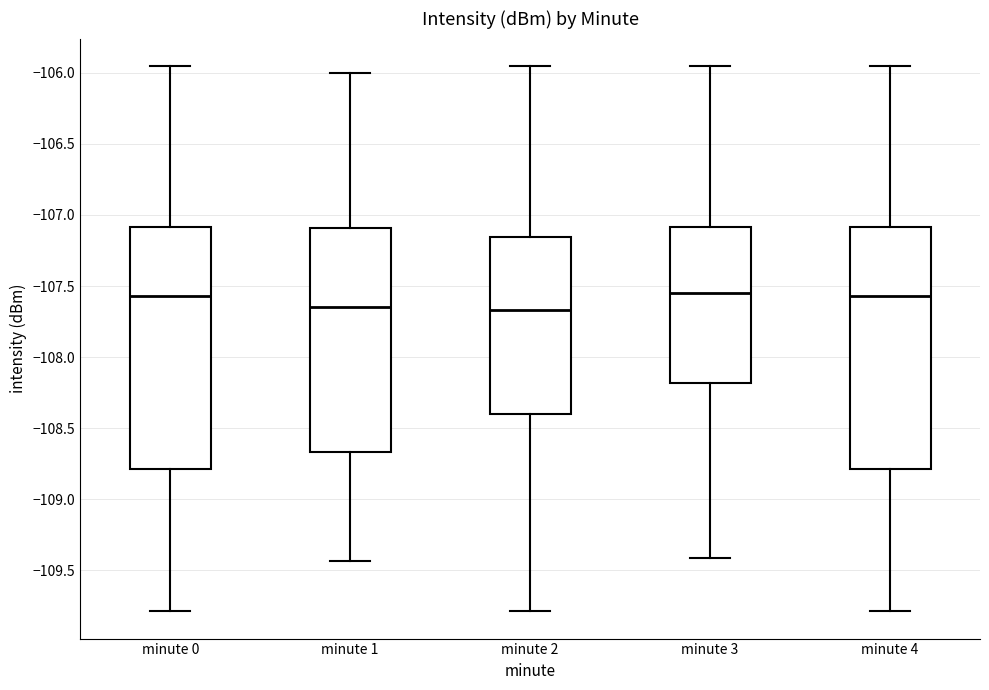

Where does the lower whisker of the box for minute 1 end on the y-axis? The values are not printed on the chart, so give them approximately, as read against the axis.

-109.45